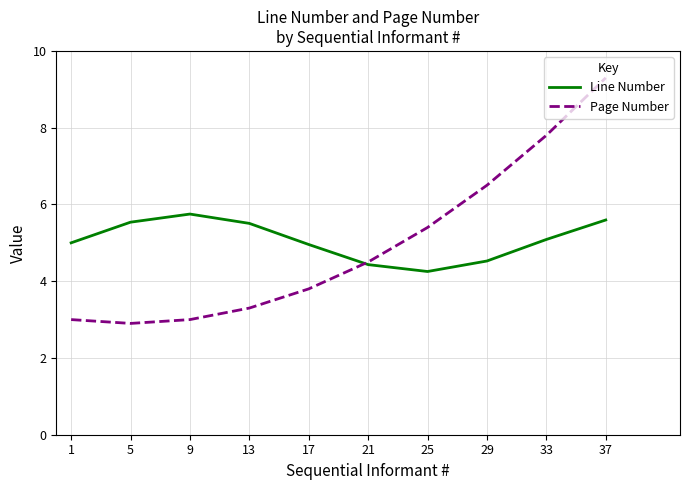

How many distinct data groups are displayed?

2